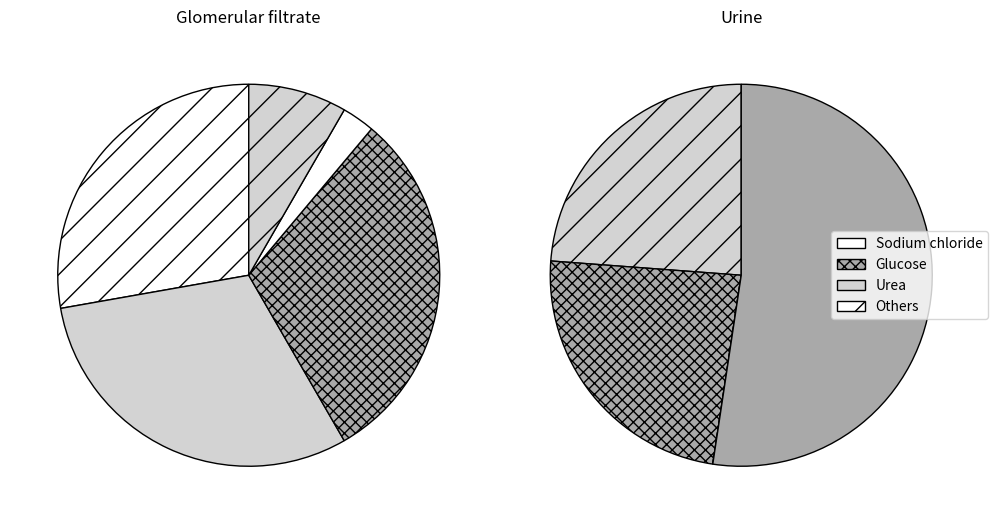

True or false: март accounts for 25% of the total.

False